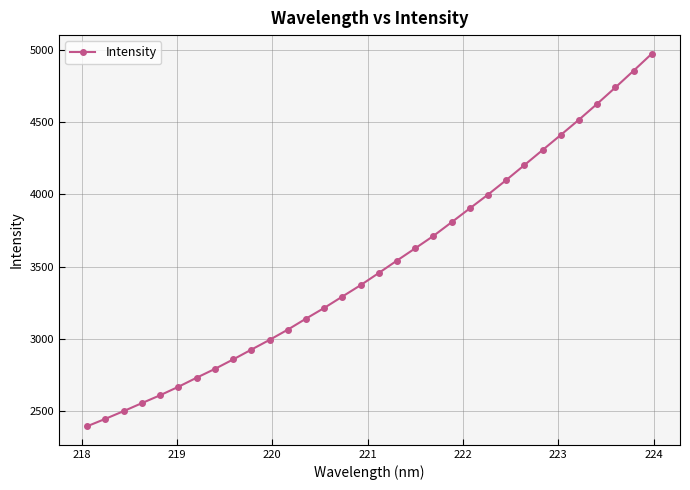

What is the difference between the second highest and minimum values?

2458.9